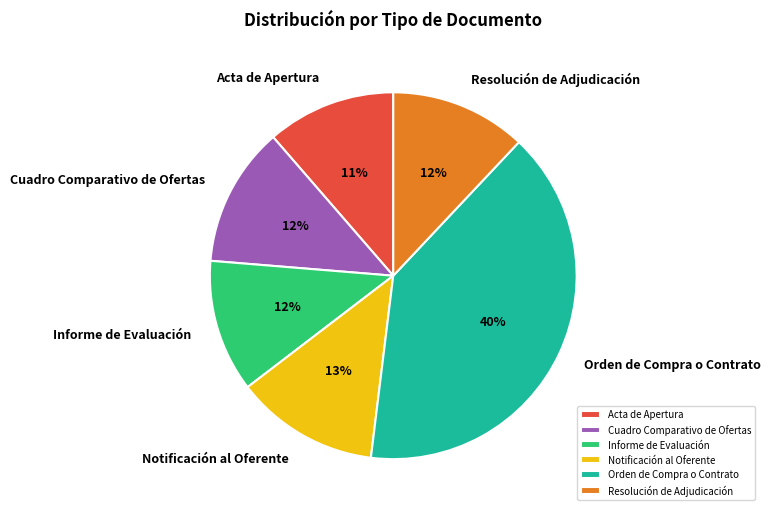

Is there a majority slice in this chart?

No